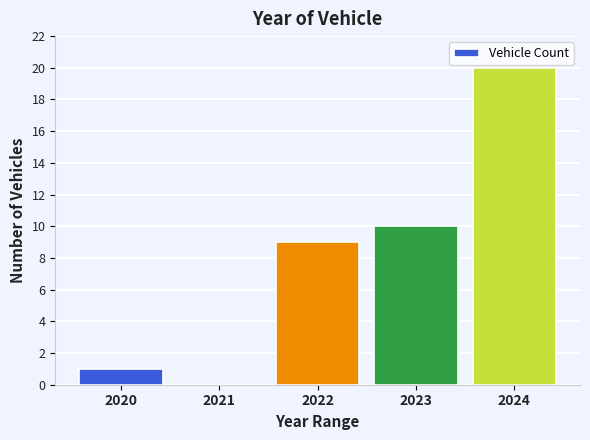

Reading left to right, what are all the values shown in this chart?

2020=1	2021=0	2022=9	2023=10	2024=20